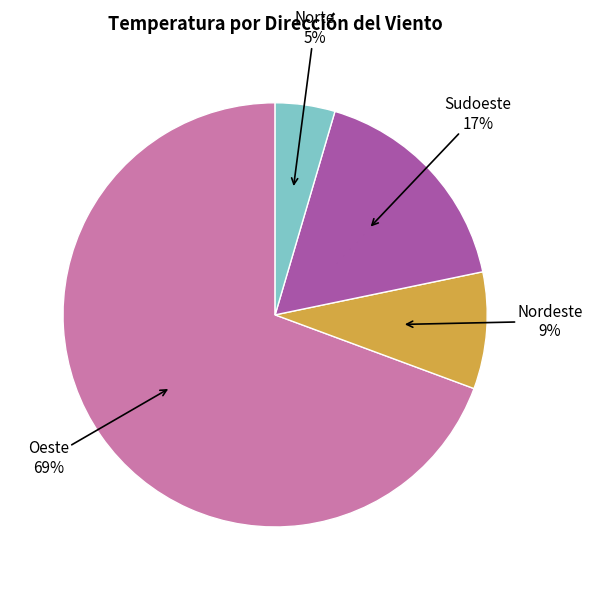

Is there a majority slice in this chart?

Yes